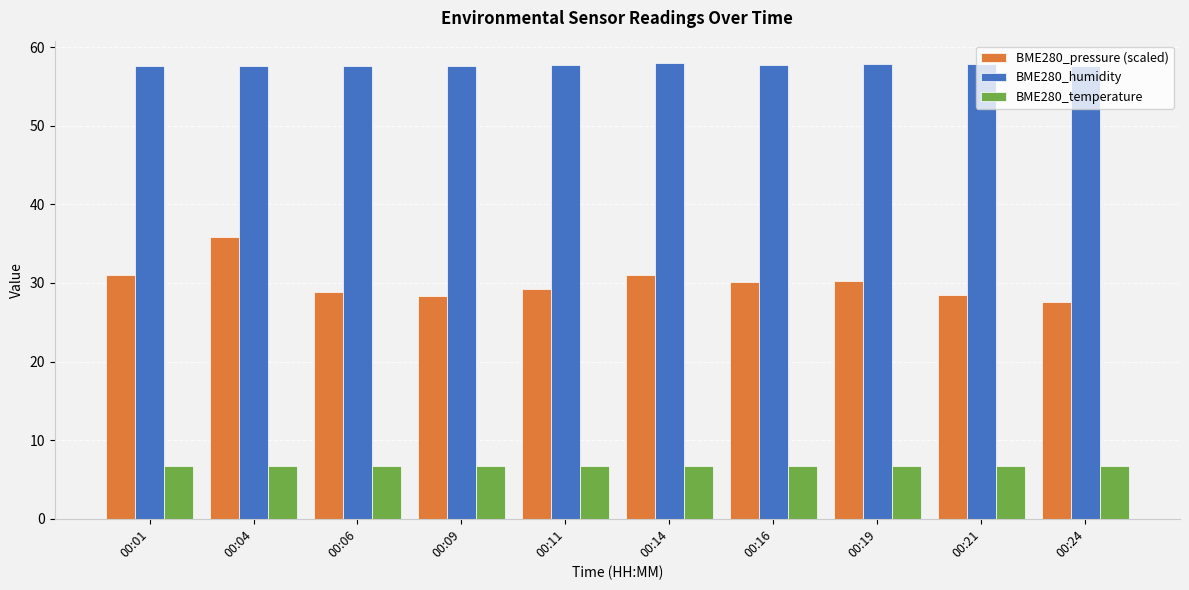

Does the chart contain any negative values?

No